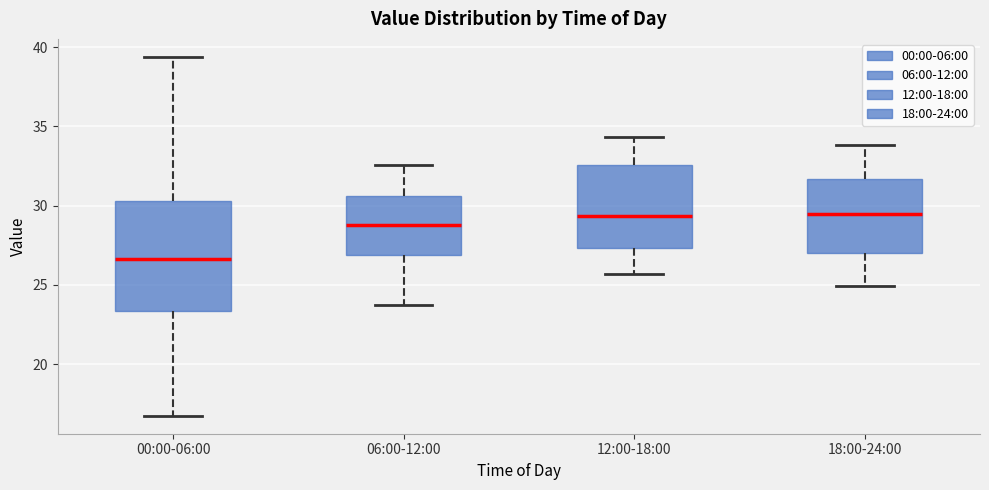

Reading left to right, read every box against the y-axis: the position of its median line, the range the box covers, and the ends of its whiskers. The values are not printed on the chart, so give them approximately, as read against the axis.

00:00-06:00: median 26.5, box 23.5 to 30.5, whiskers 17.0 to 39.5
06:00-12:00: median 29.0, box 27.0 to 30.5, whiskers 24.0 to 32.5
12:00-18:00: median 29.5, box 27.5 to 32.5, whiskers 25.5 to 34.5
18:00-24:00: median 29.5, box 27.0 to 31.5, whiskers 25.0 to 34.0